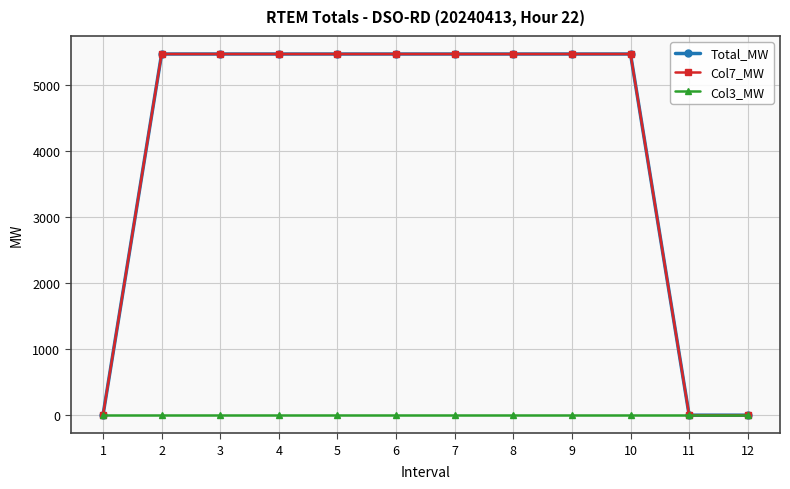

Which series has the largest range (max minus min)?

Total_MW